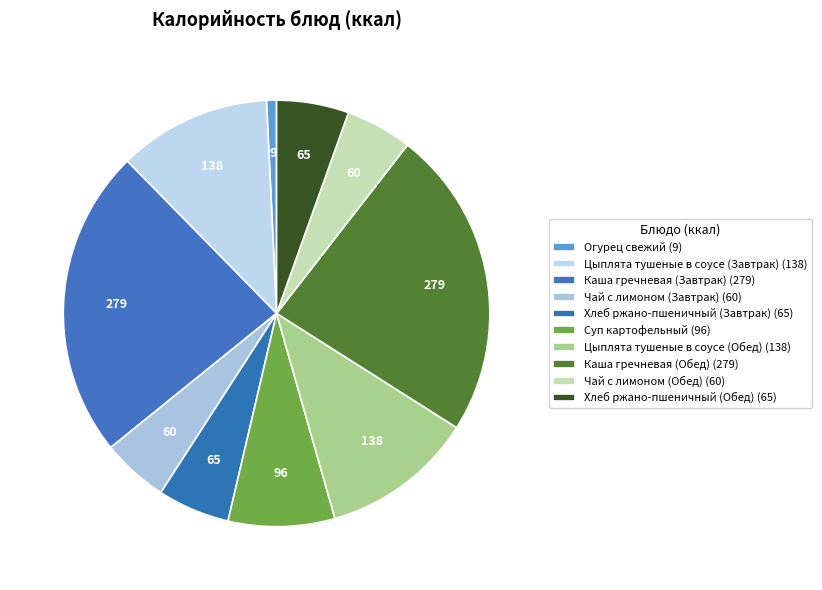

Count the number of slices in the pie.

10